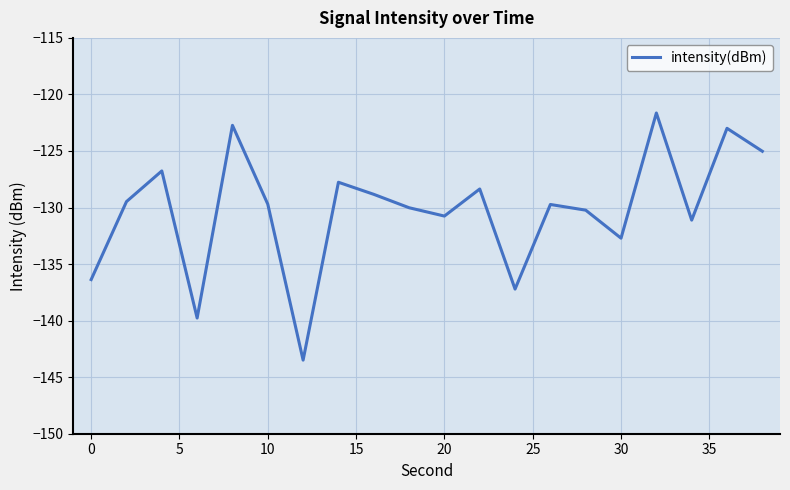

What is the difference between the maximum and minimum values?

21.9